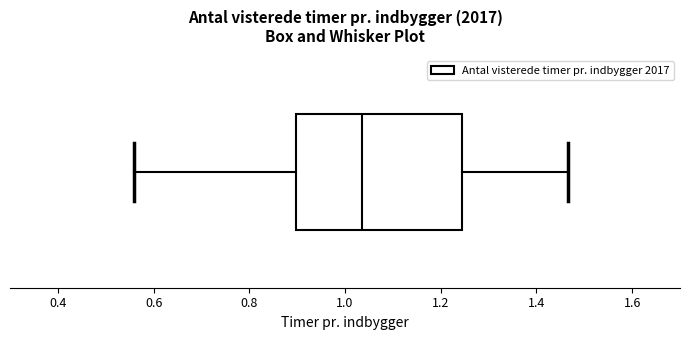

Where is the right edge of the box on the x-axis? The values are not printed on the chart, so give them approximately, as read against the axis.

1.24